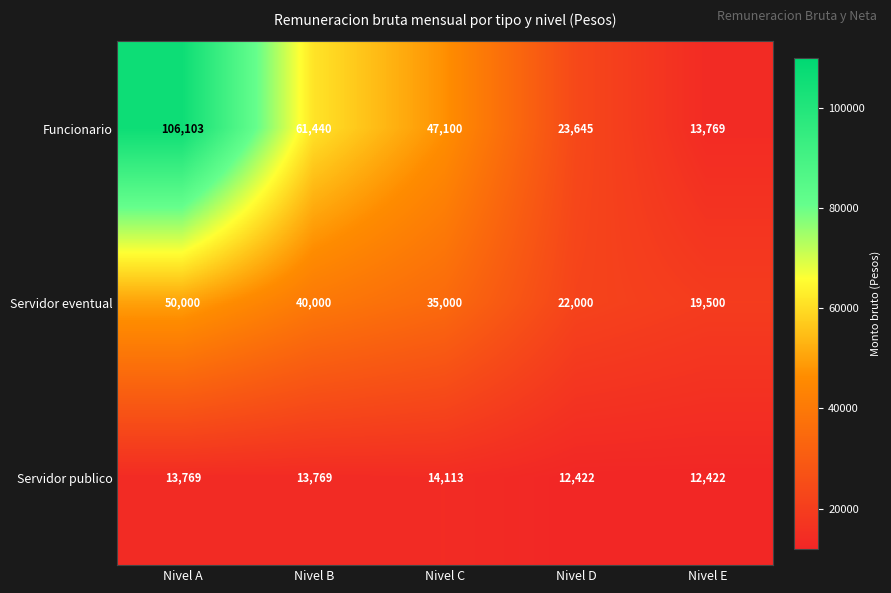

Reading left to right, what are all the values shown in this chart?

Funcionario: Nivel A=106103	Nivel B=61440	Nivel C=47100	Nivel D=23645	Nivel E=13769
Servidor eventual: Nivel A=50000	Nivel B=40000	Nivel C=35000	Nivel D=22000	Nivel E=19500
Servidor publico: Nivel A=13769	Nivel B=13769	Nivel C=14113	Nivel D=12422	Nivel E=12422